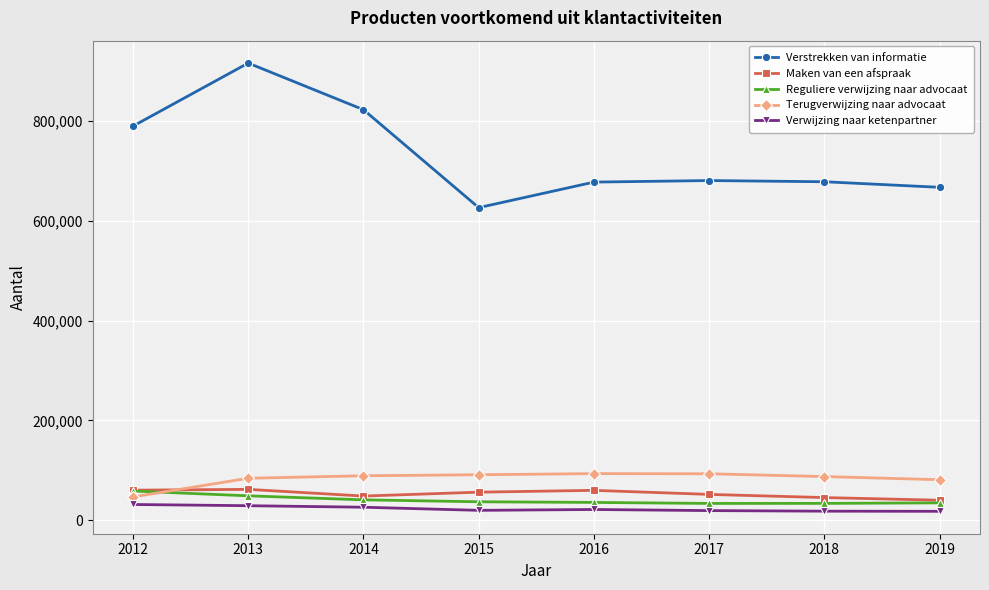

True or false: Verstrekken van informatie has more than 0 points higher than both neighbors.

True